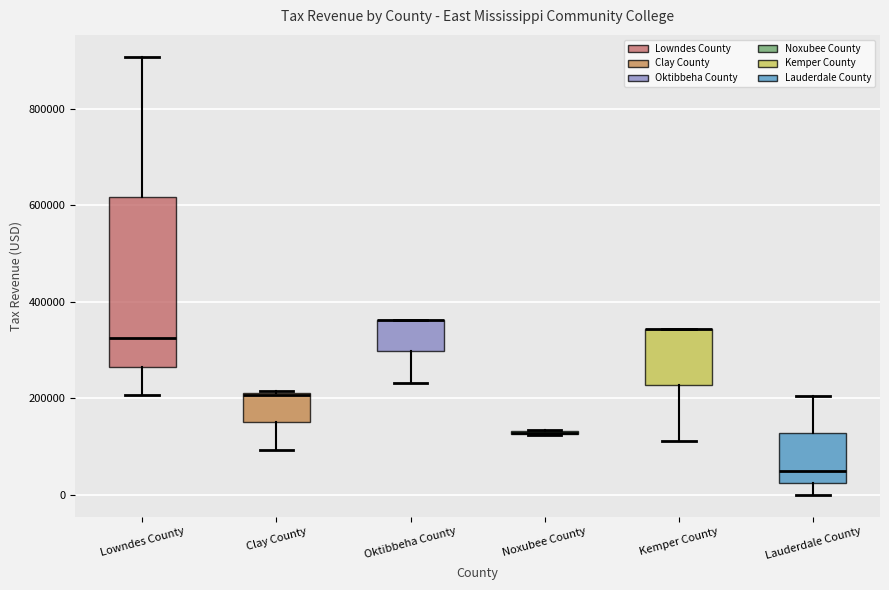

Where does the upper whisker of the box for Lowndes County end on the y-axis? The values are not printed on the chart, so give them approximately, as read against the axis.

900000